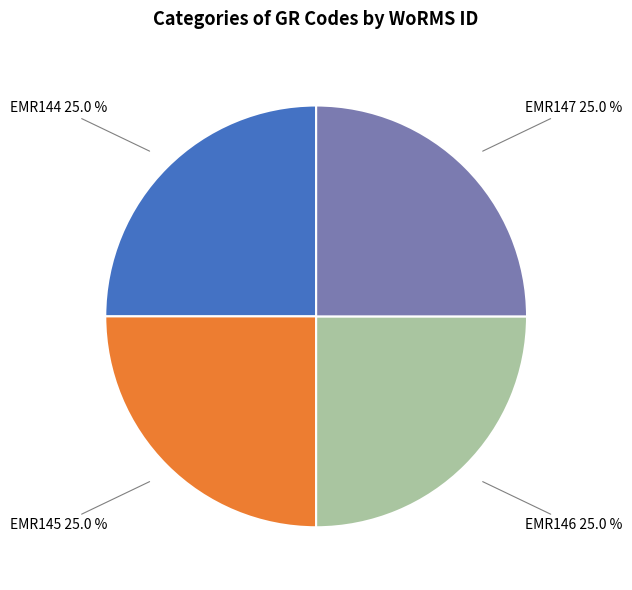

Is it true that EMR146 is 25% of the pie?

True